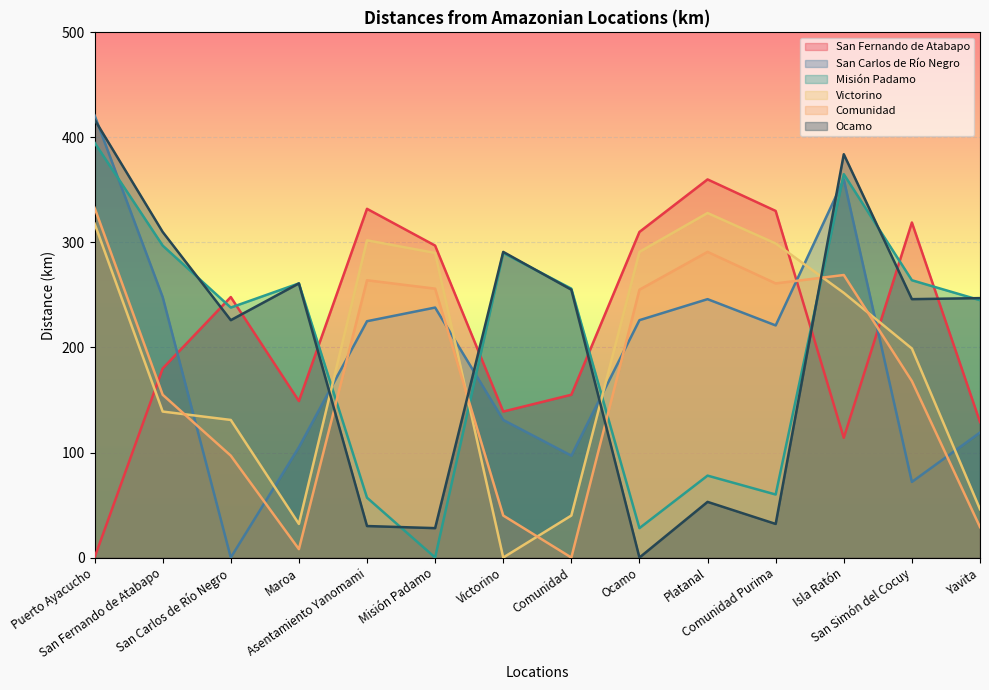

What is the value of the San Fernando de Atabapo point at the 5th from the left?

332